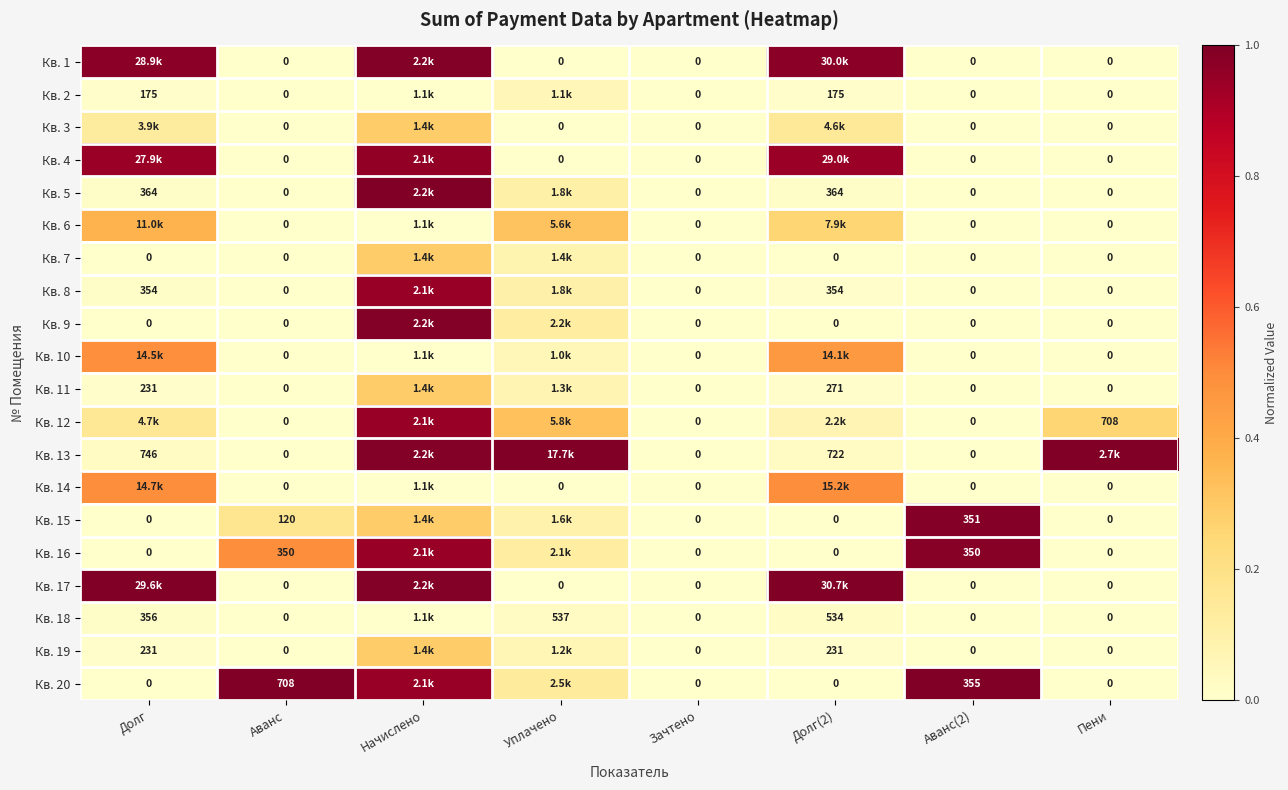

Rank the series by their maximum value, from lowest to highest.

Кв. 18, Кв. 2, Кв. 7, Кв. 11, Кв. 19, Кв. 3, Кв. 6, Кв. 10, Кв. 14, Кв. 8, Кв. 12, Кв. 4, Кв. 16, Кв. 15, Кв. 1, Кв. 9, Кв. 5, Кв. 13, Кв. 17, Кв. 20